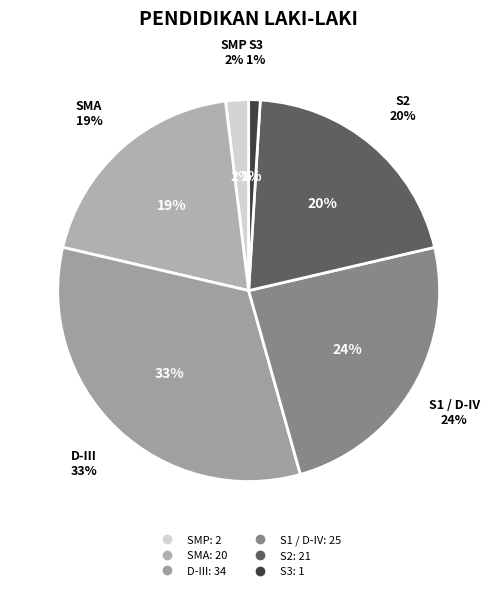

What is the change in value from SMA to S3?

-19